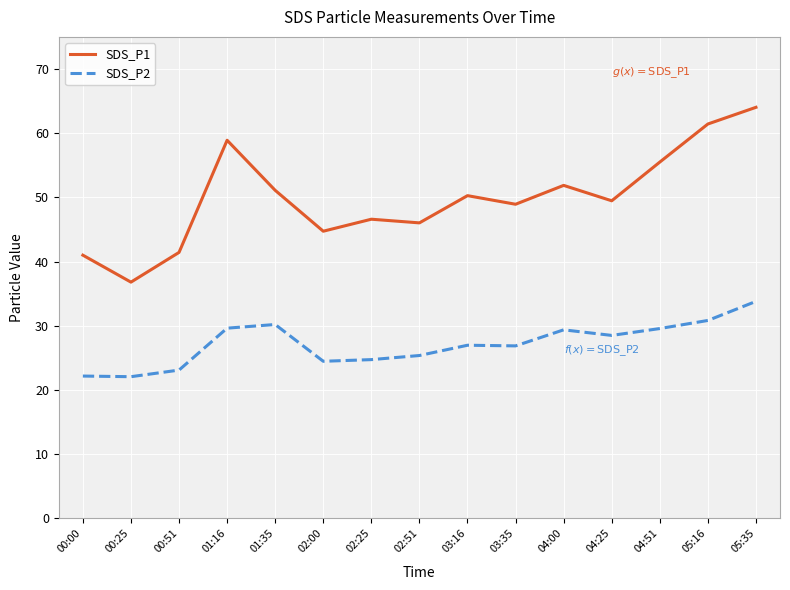

What is the sum of the SDS_P2 values at 02:51 and 01:35?

55.6